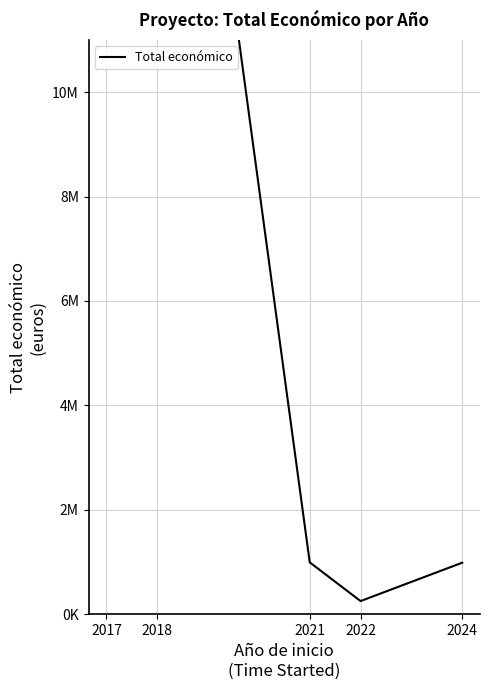

Reading left to right, transcribe all the data shown in this chart.

2017=19595478	2018=22543520	2021=992464	2022=250000	2024=985249